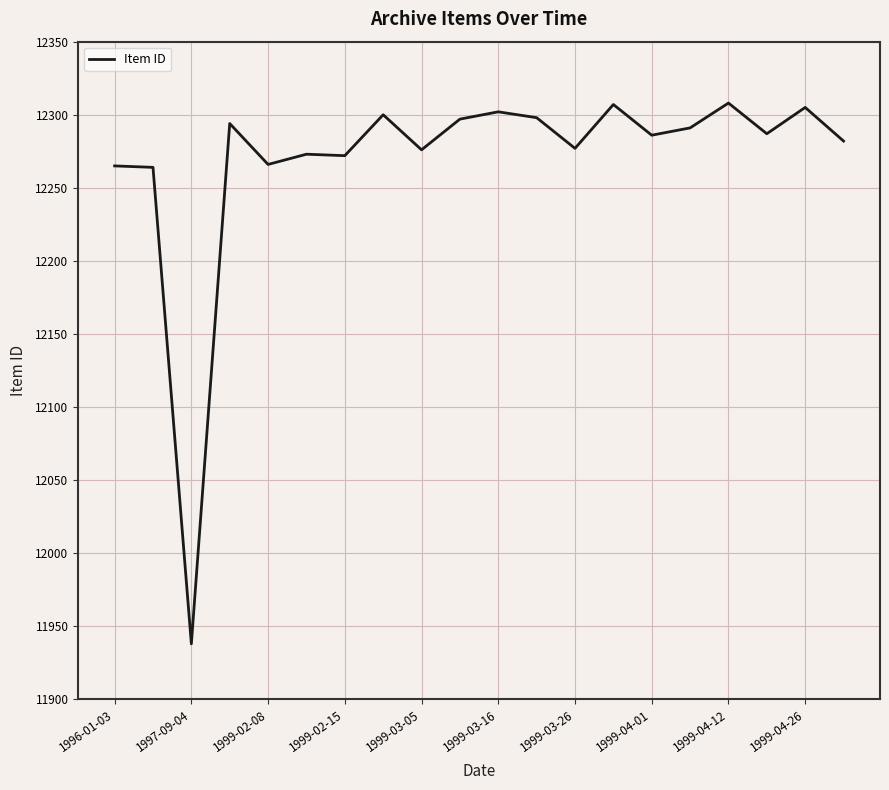

What is the minimum value shown in the chart?

11938